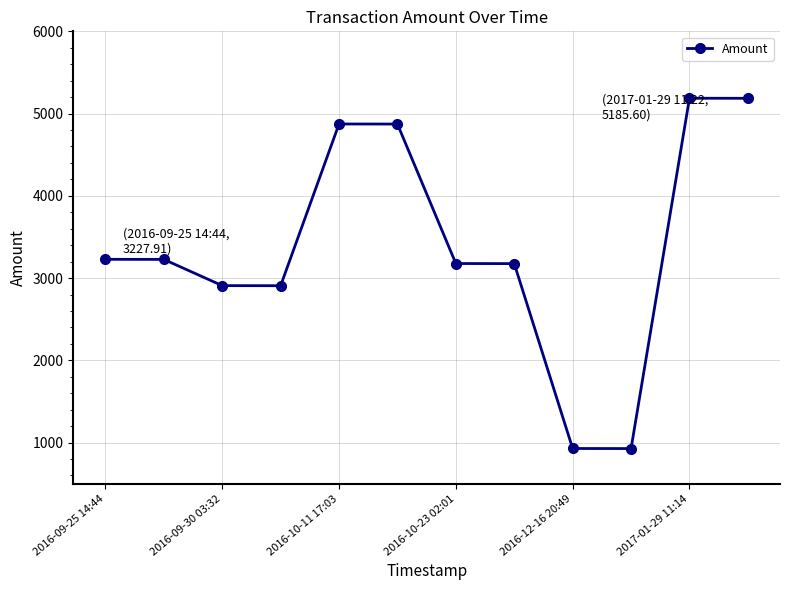

What is the value of the 4th point from the left?

2906.9